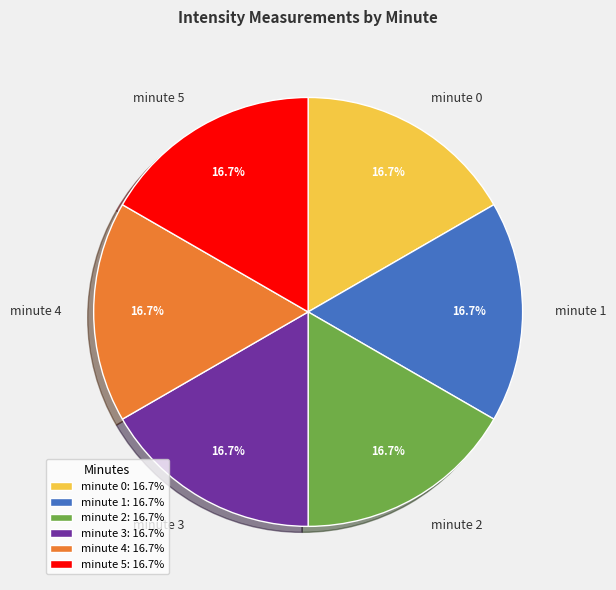

Combined, do minute 0 and minute 4 account for over 50%?

No